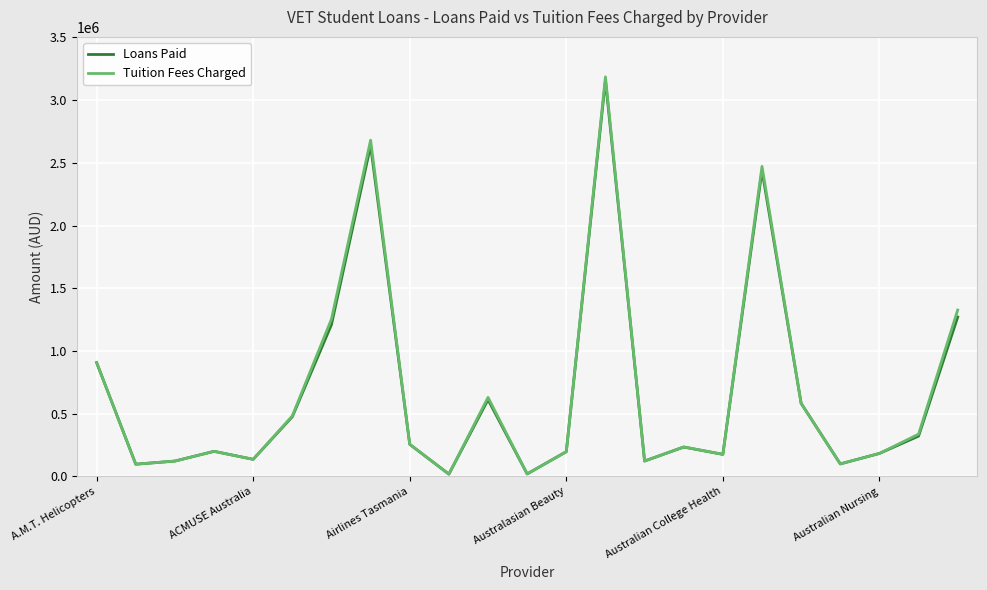

What are all the series names shown in the legend?

Loans Paid, Tuition Fees Charged